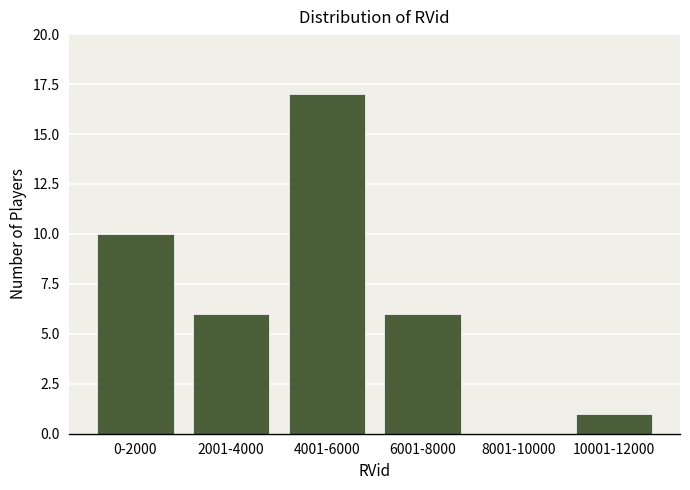

Reading right to left, what are all the values shown in this chart?

10001-12000=1	8001-10000=0	6001-8000=6	4001-6000=17	2001-4000=6	0-2000=10